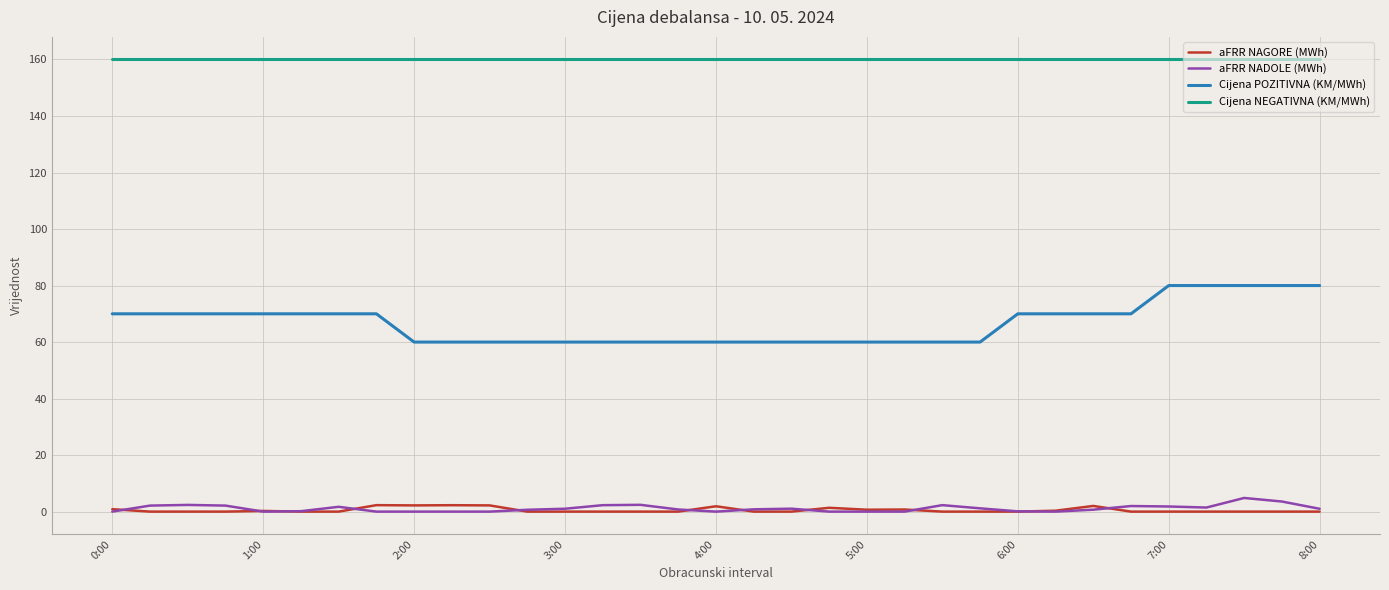

Which series has the widest spread of values?

Cijena POZITIVNA (KM/MWh)